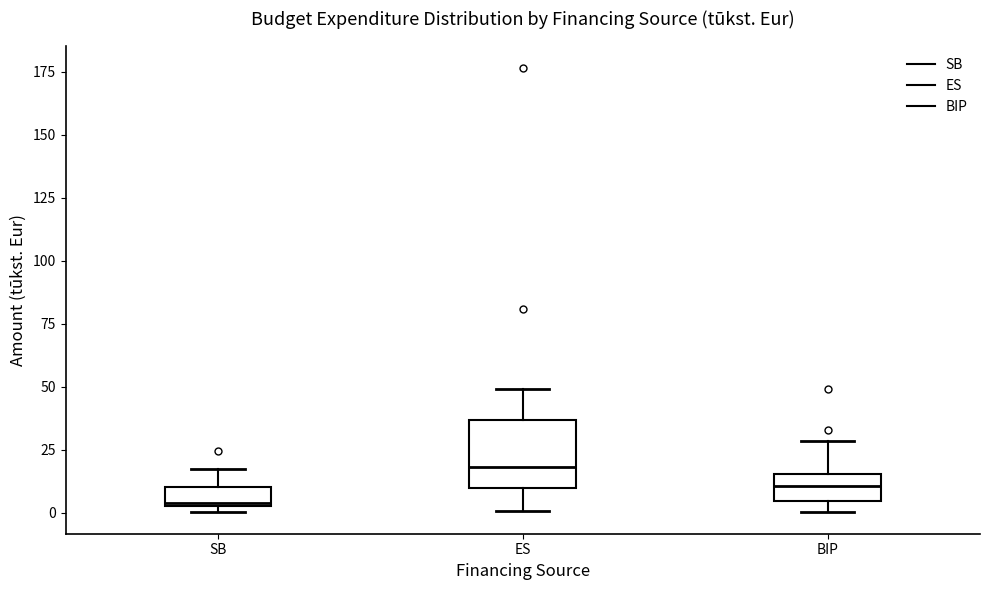

Which box has the lowest median line?

SB